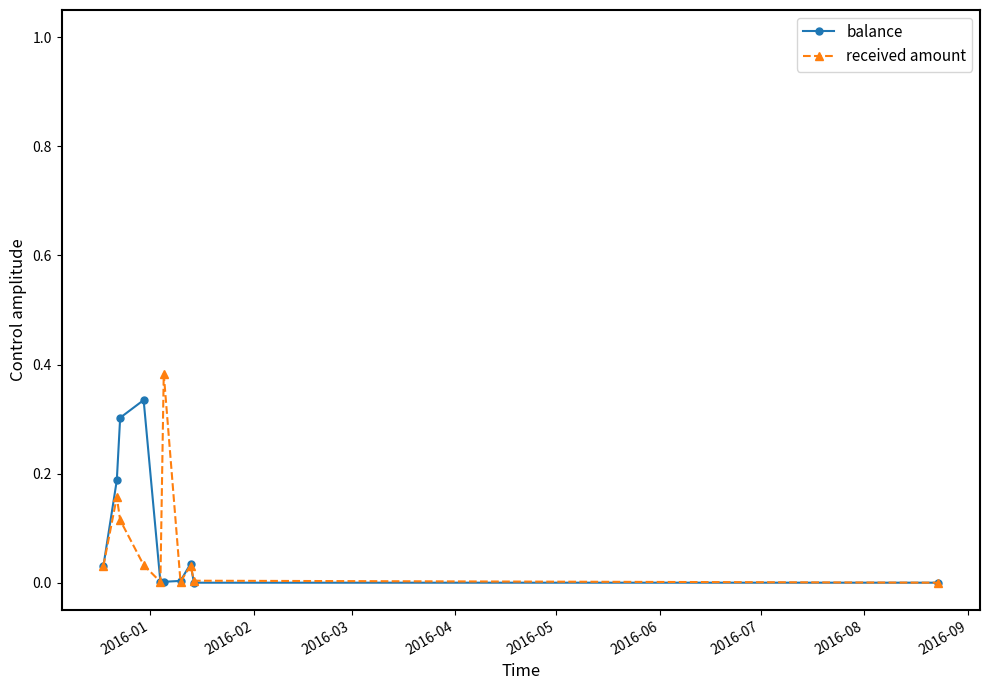

Rank the series by their maximum value, from highest to lowest.

received amount, balance